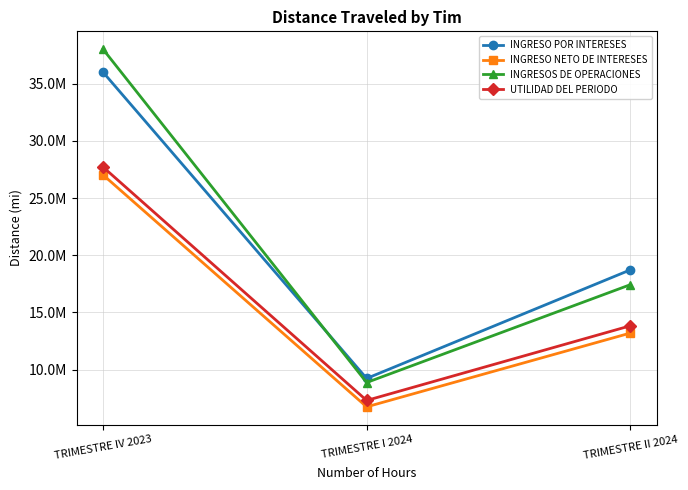

Does the chart have visible grid lines?

Yes